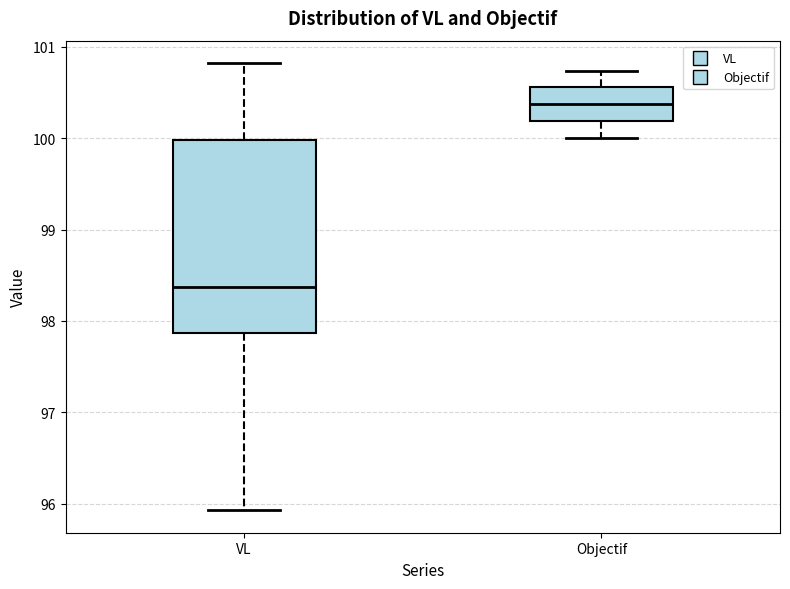

Where does the upper whisker of the box for VL end on the y-axis? The values are not printed on the chart, so give them approximately, as read against the axis.

100.8